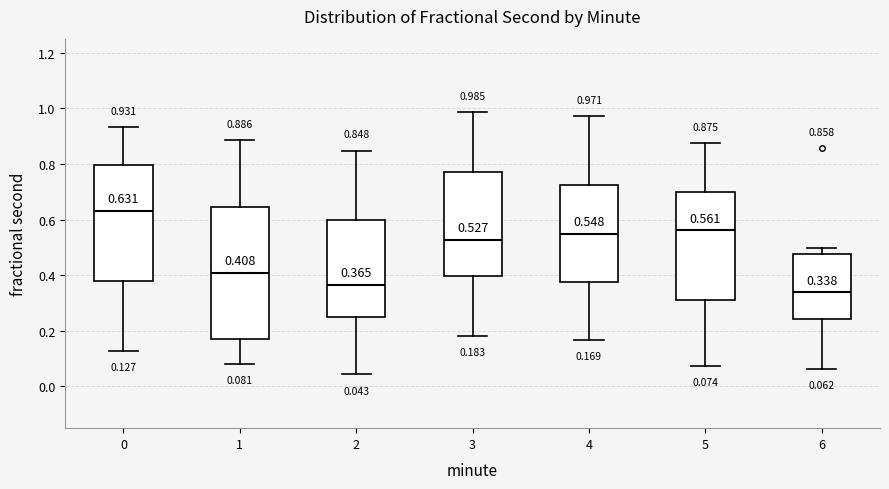

Which box's median line is the lowest?

6